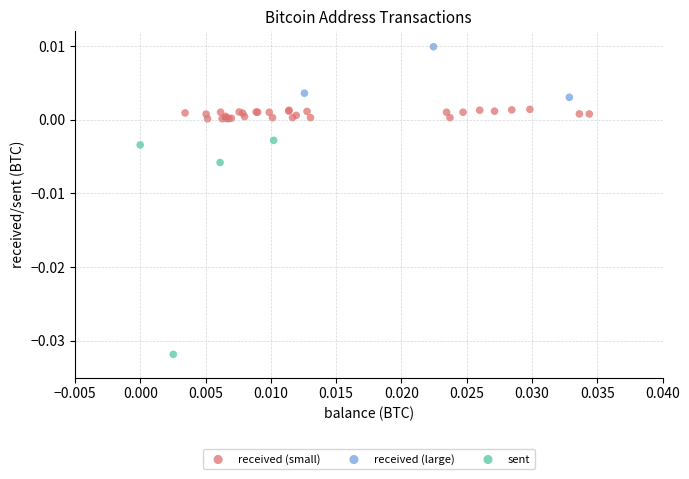

Which series has the widest spread of Y values?

sent